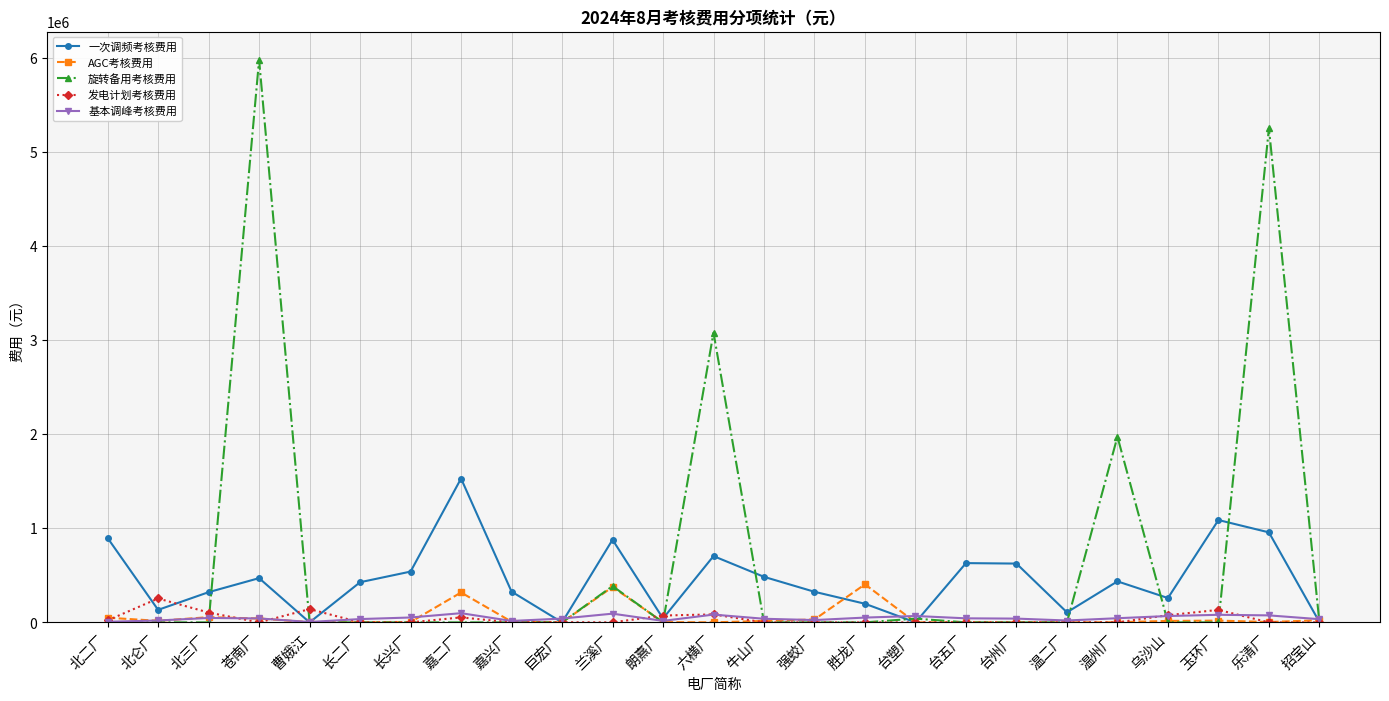

What is the label of the 14th point from the left?

牛山厂